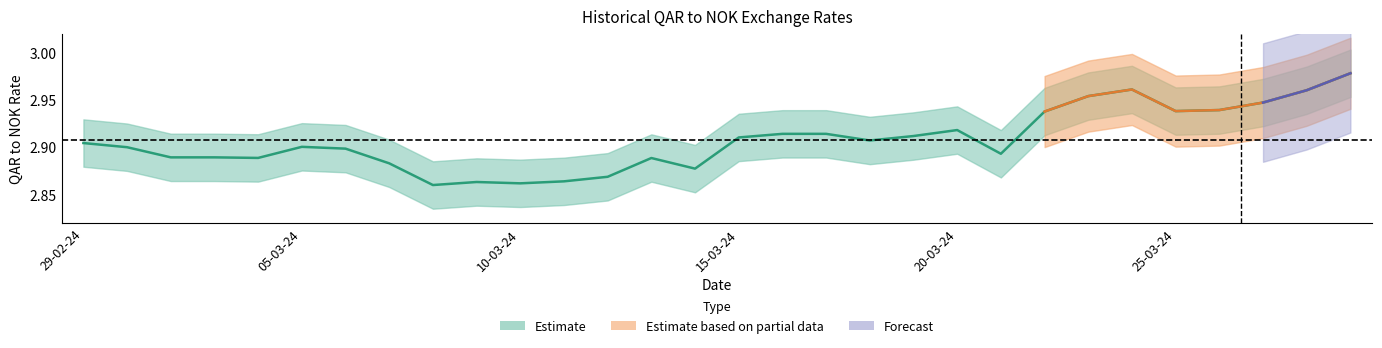

The chart shows a value of 2.9 at 10-03-24. True or false?

True